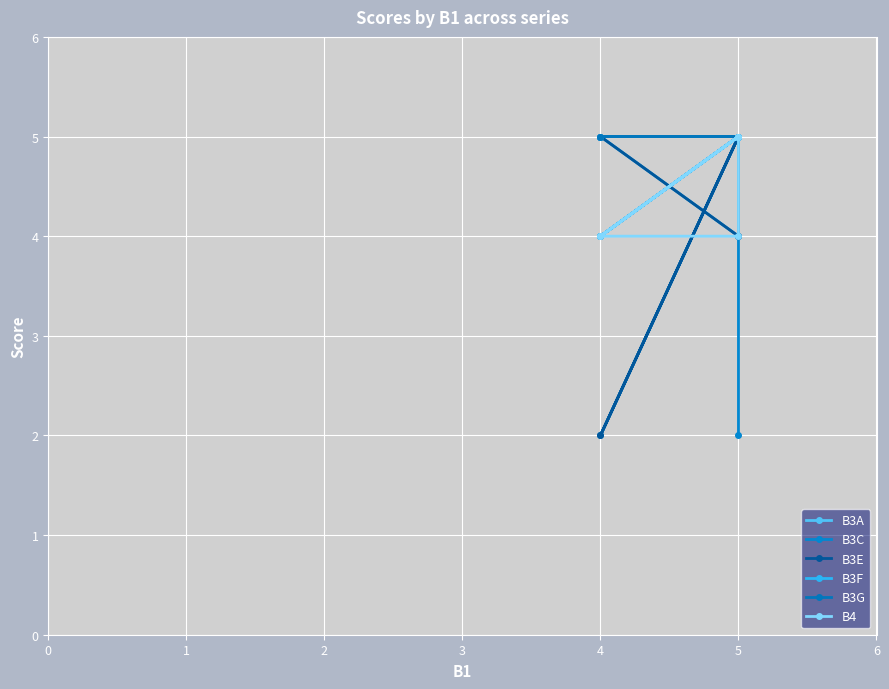

True or false: B4 and B3C cross at least once.

False